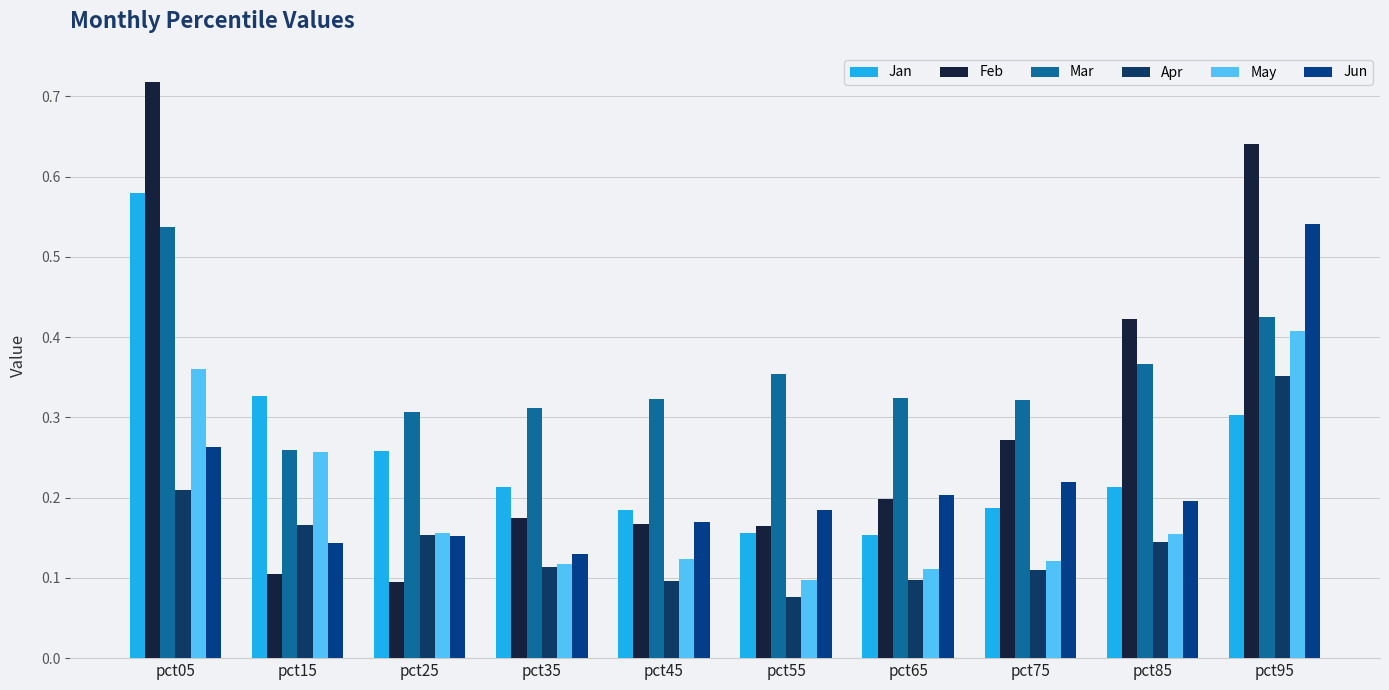

Which series has the largest range (max minus min)?

Feb